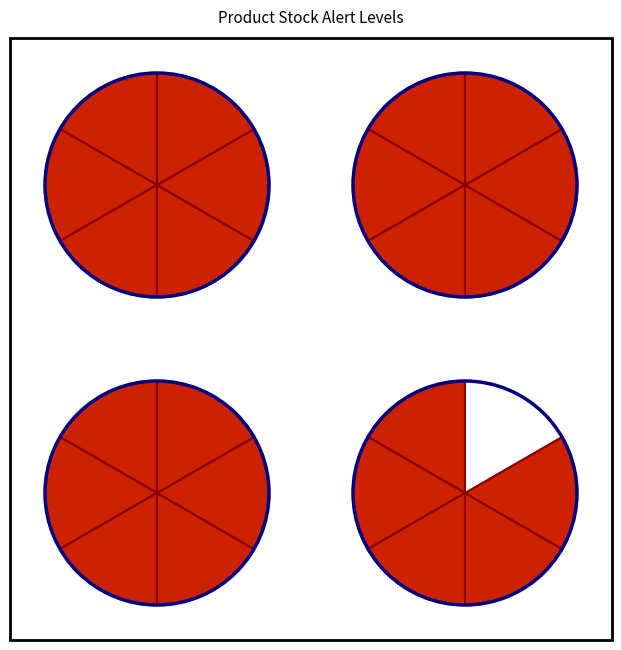

Between Stock 1 and Stock 6, which is larger?

Stock 1